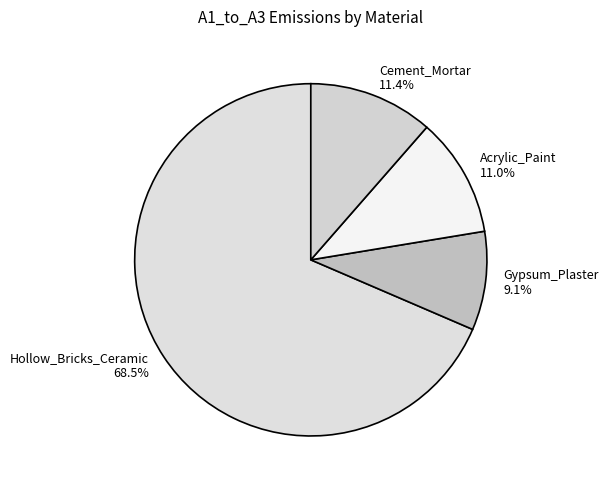

How many slices are in this pie chart?

4